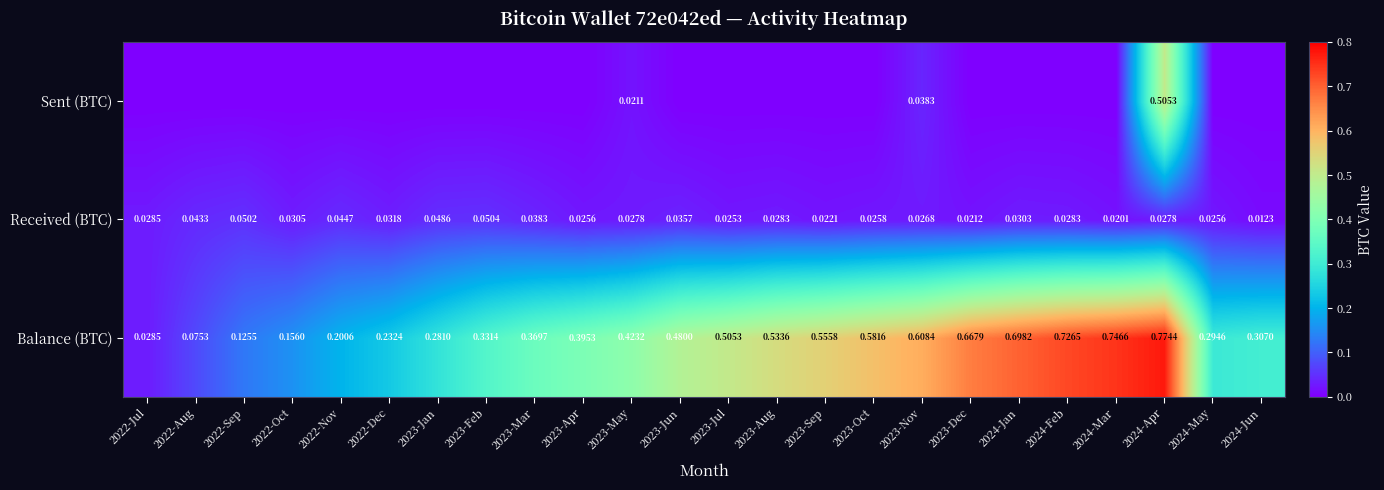

Where is Sent (BTC) nearest to the value 0?

2022-Jul